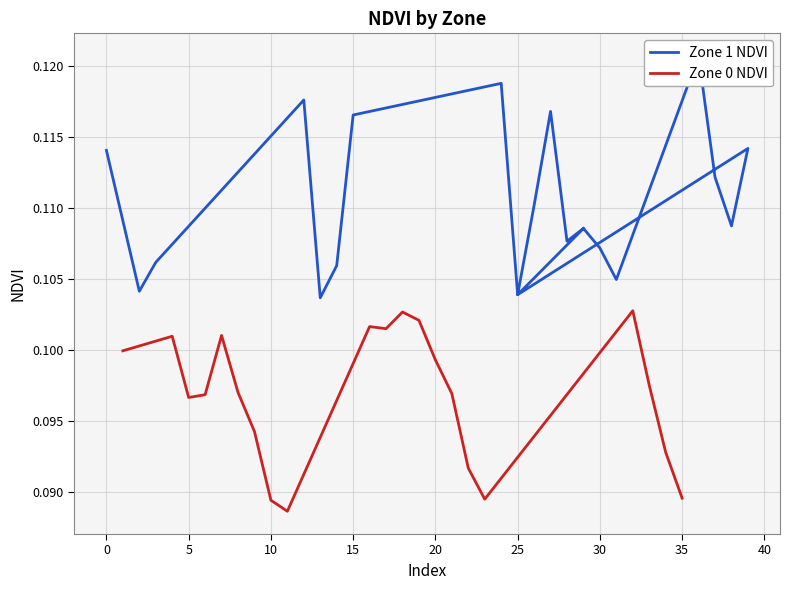

Does the chart display data point markers on the line(s)?

No